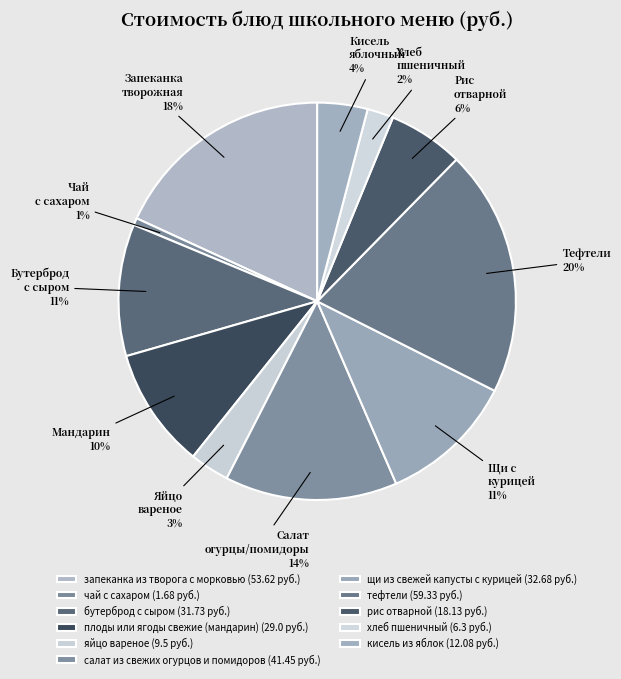

How many slices are in this pie chart?

11